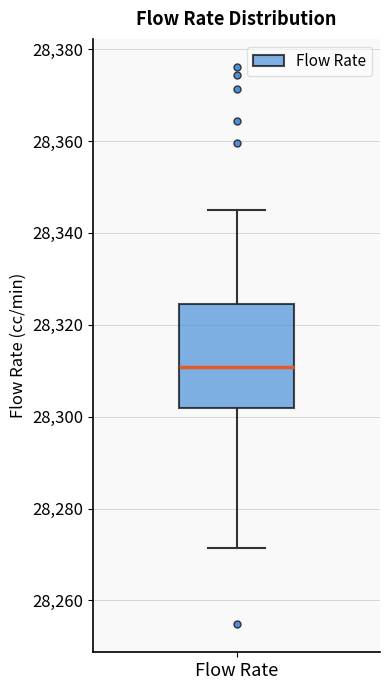

Transcribe this box plot: give where the median line is, the range the box spans, and where the two whiskers end, as read against the y-axis. The values are not printed on the chart, so give them approximately, as read against the axis.

median 28310, box 28302 to 28324, whiskers 28272 to 28346